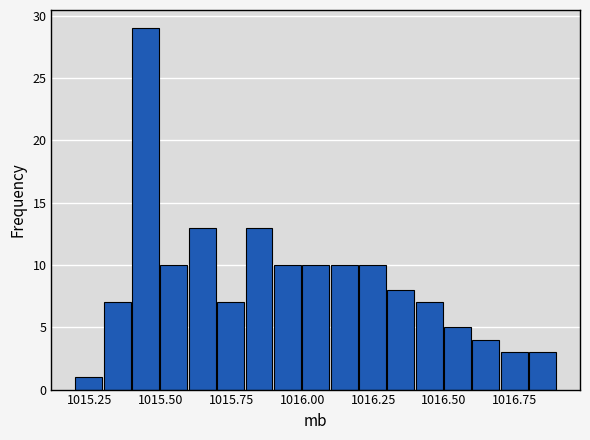

Around what value on the x-axis is the tallest bar? Give the approximate position of its centre, as read against the axis.

1015.45